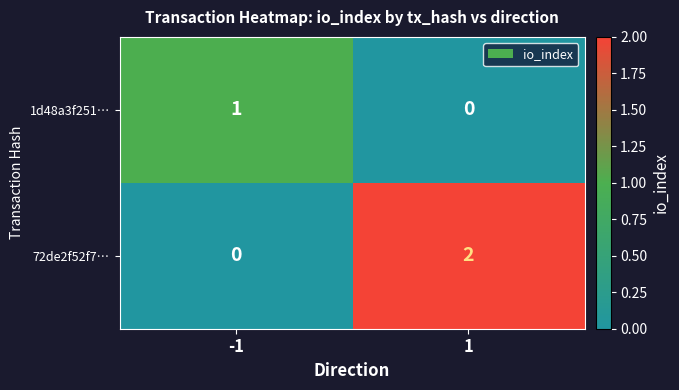

What is the greatest value displayed?

2